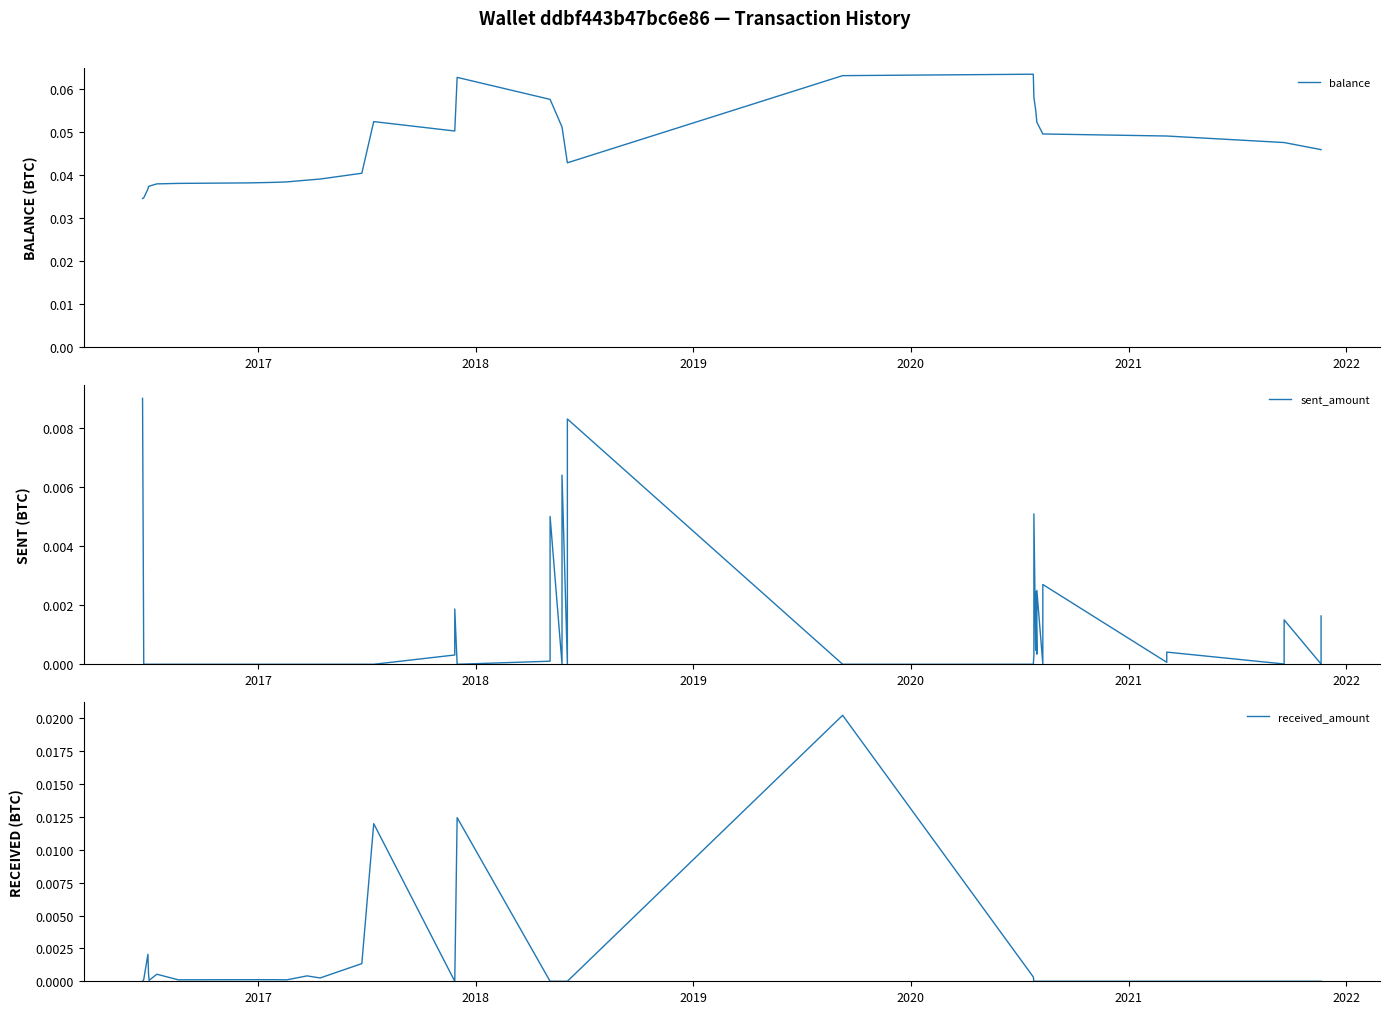

At which category does sent_amount reach its first local valley?

2017